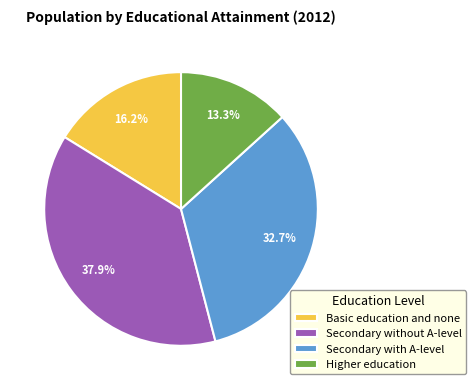

To the nearest percent, what is the average slice percentage?

25%